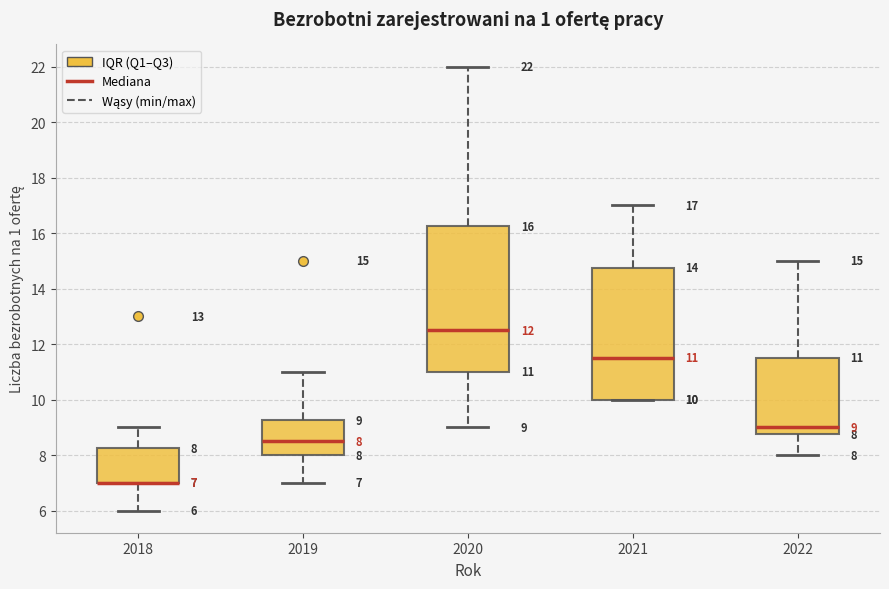

Which box is the tallest, from its lower edge to its upper edge?

2020